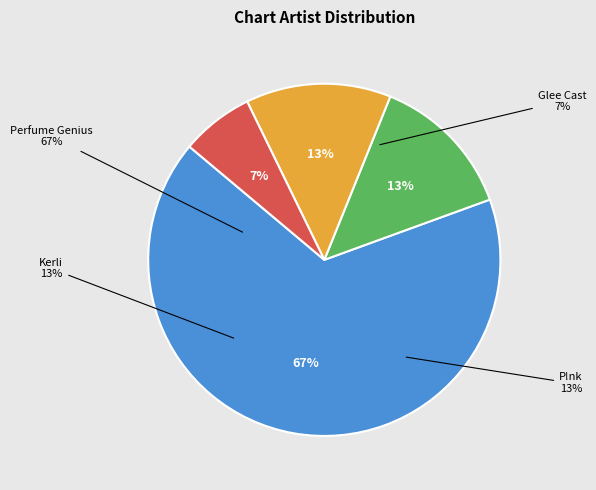

Approximately how many times larger is the value at Perfume Genius compared to Glee Cast?

10.0